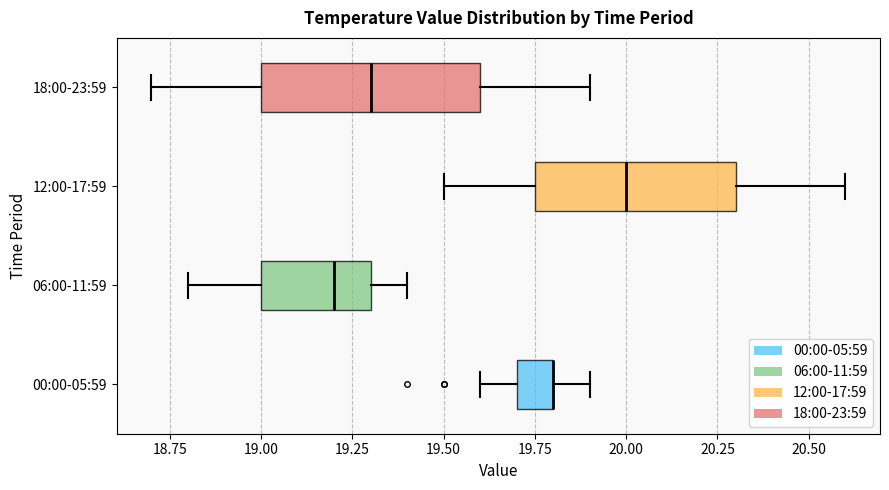

Where does the left whisker of the box for 06:00-11:59 end on the x-axis? The values are not printed on the chart, so give them approximately, as read against the axis.

18.80